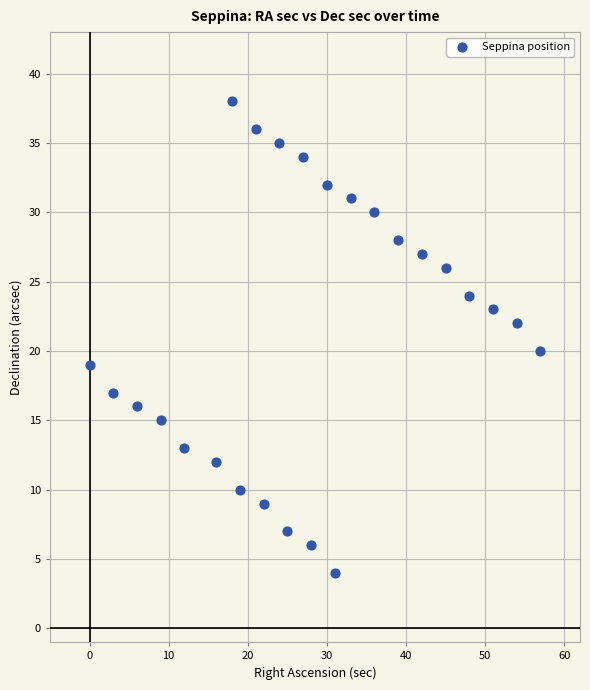

What is the range of X values (max minus min)?

57